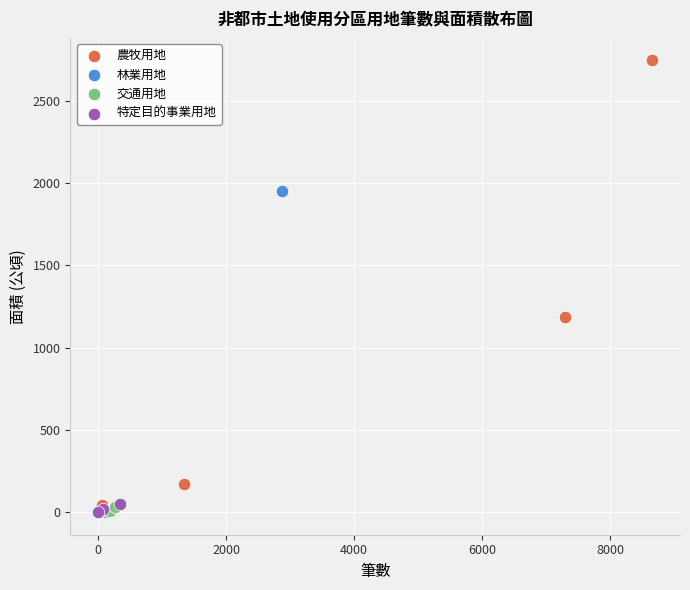

Which series reaches the maximum Y coordinate?

農牧用地